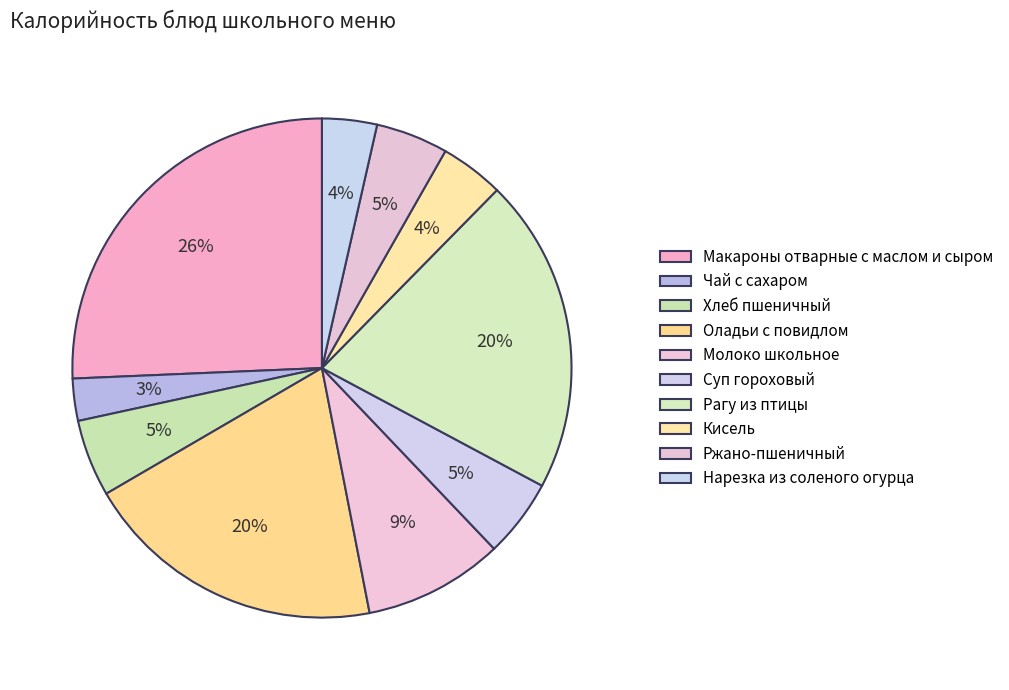

Does Молоко школьное represent more than half of the total?

No